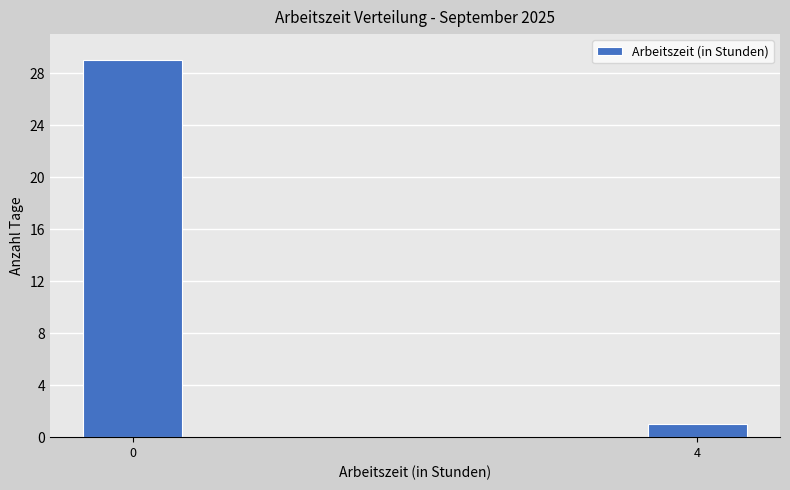

Reading left to right, list all the values displayed in this chart.

29	1